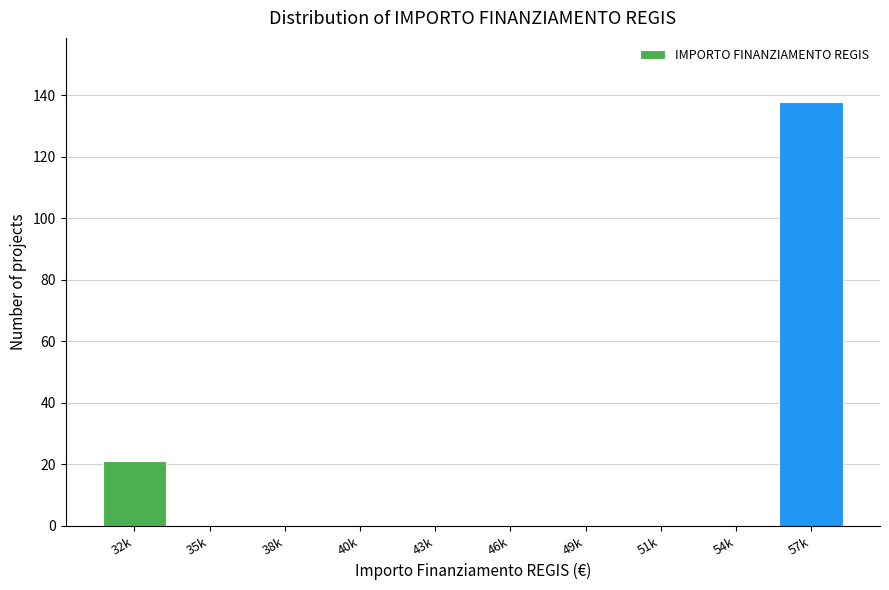

Reading left to right, list all the values displayed in this chart.

32k=21	35k=0	38k=0	40k=0	43k=0	46k=0	49k=0	51k=0	54k=0	57k=138